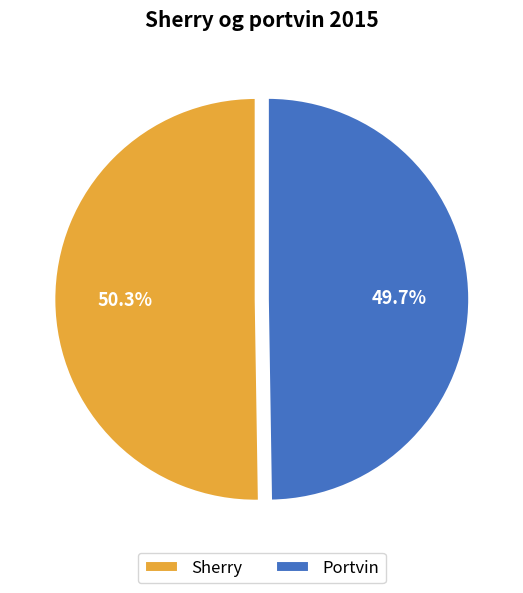

Rank the categories by value from highest to lowest.

Sherry, Portvin